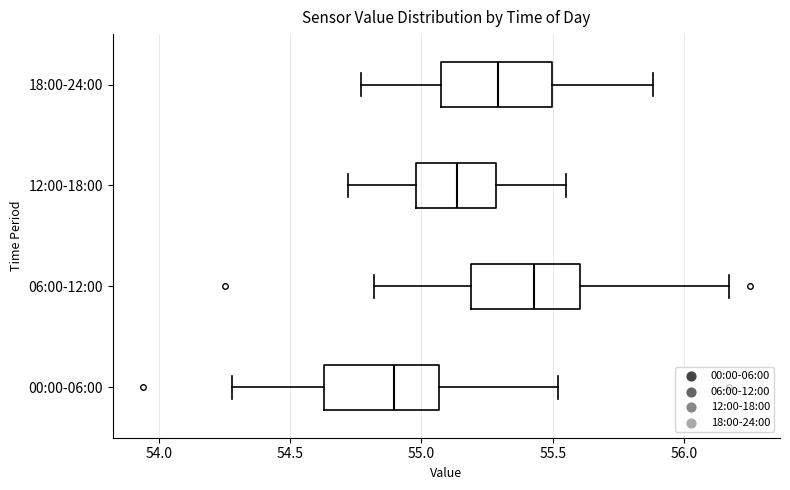

Reading bottom to top, transcribe this box plot: for each box, give where its median line is, the range the box spans, and where its two whiskers end, as read against the x-axis. The values are not printed on the chart, so give them approximately, as read against the axis.

00:00-06:00: median 54.90, box 54.65 to 55.05, whiskers 54.30 to 55.50
06:00-12:00: median 55.45, box 55.20 to 55.60, whiskers 54.80 to 56.15
12:00-18:00: median 55.15, box 55.00 to 55.30, whiskers 54.70 to 55.55
18:00-24:00: median 55.30, box 55.10 to 55.50, whiskers 54.75 to 55.90